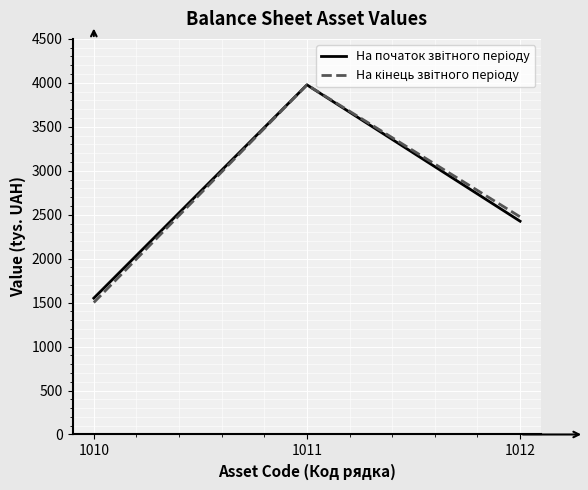

What is the spread (max minus min) of values at 1012?

50